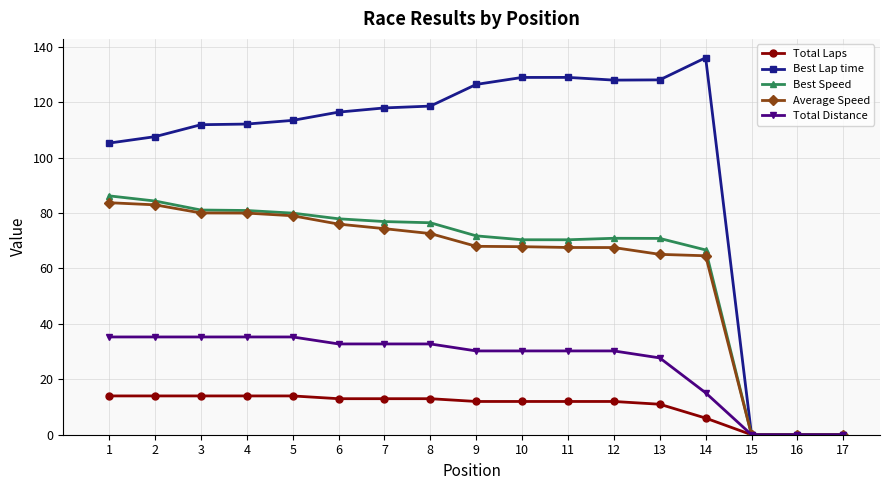

Which series has the largest range (max minus min)?

Best Lap time